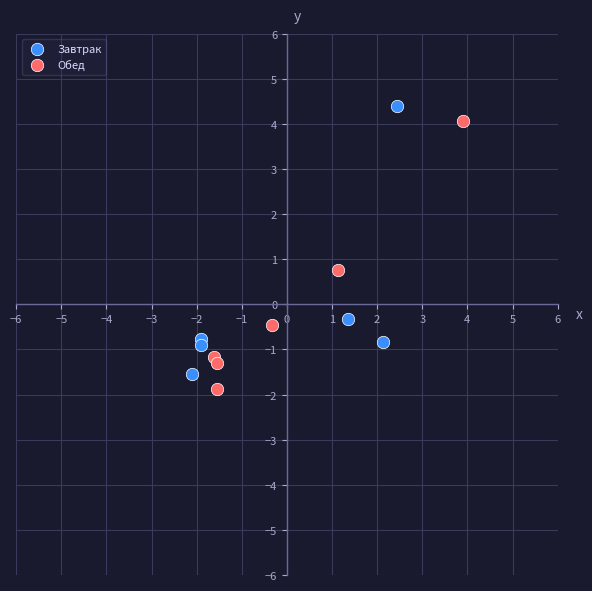

What are all the series names shown in the legend?

Завтрак, Обед